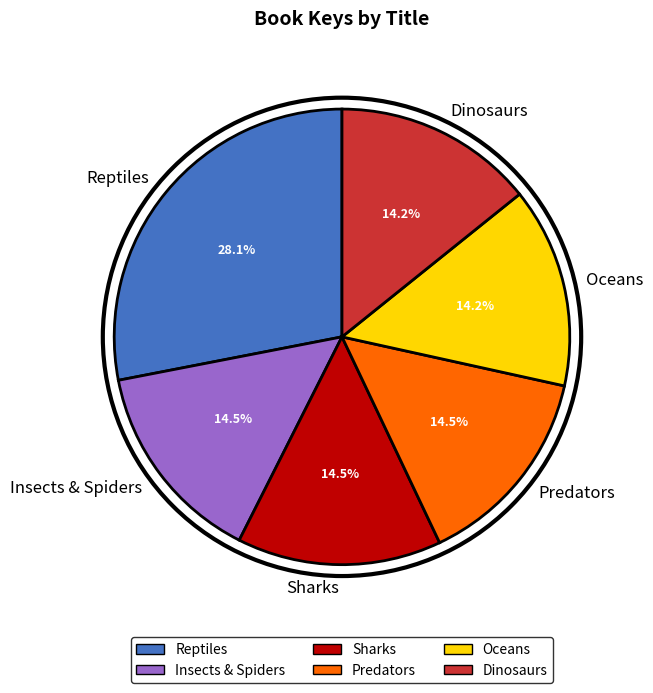

To the nearest percent, what percentage of the pie is Oceans?

14%